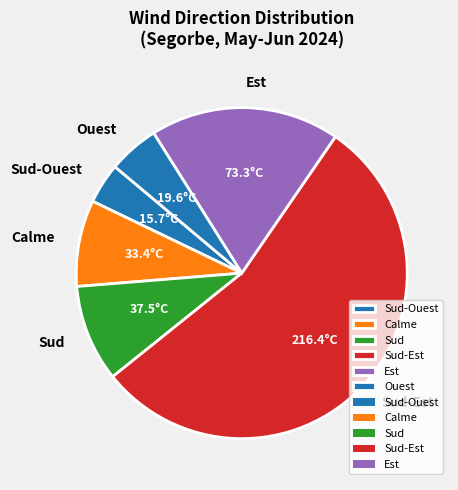

Do Sud-Ouest and Sud-Est together represent more than half of the pie?

Yes